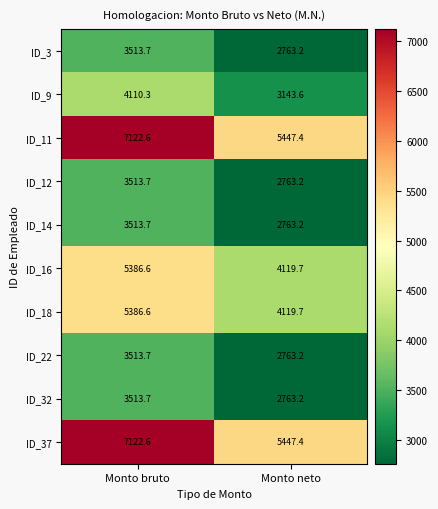

What is the difference between the ID_3 values at Monto neto and Monto bruto?

750.5